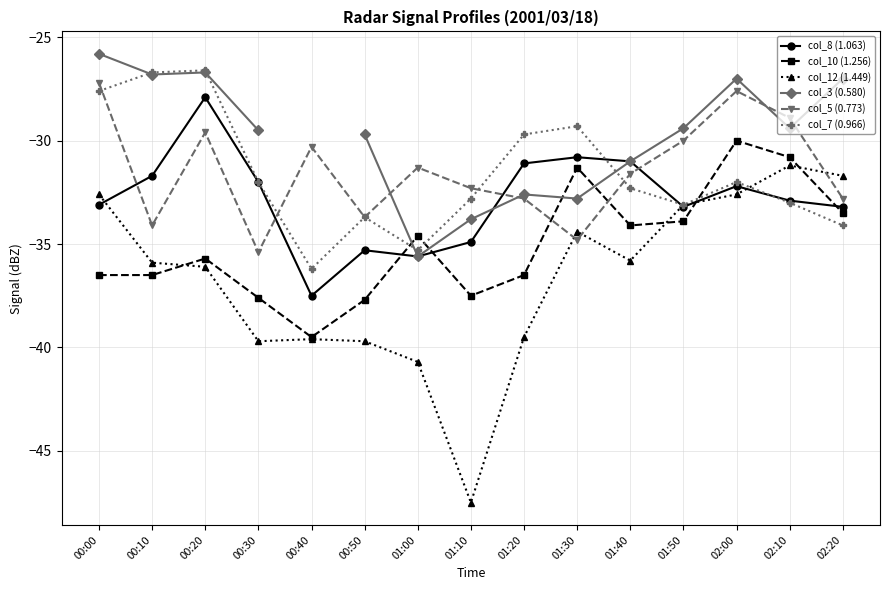

Count the number of categories in the chart.

15